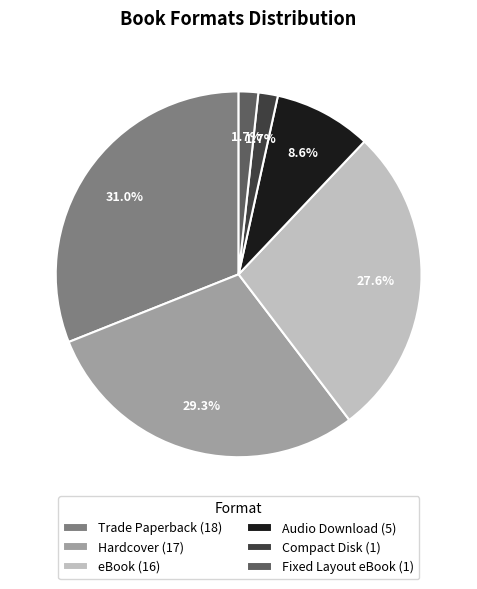

Combined, do Hardcover (17) and Fixed Layout eBook (1) account for over 50%?

No